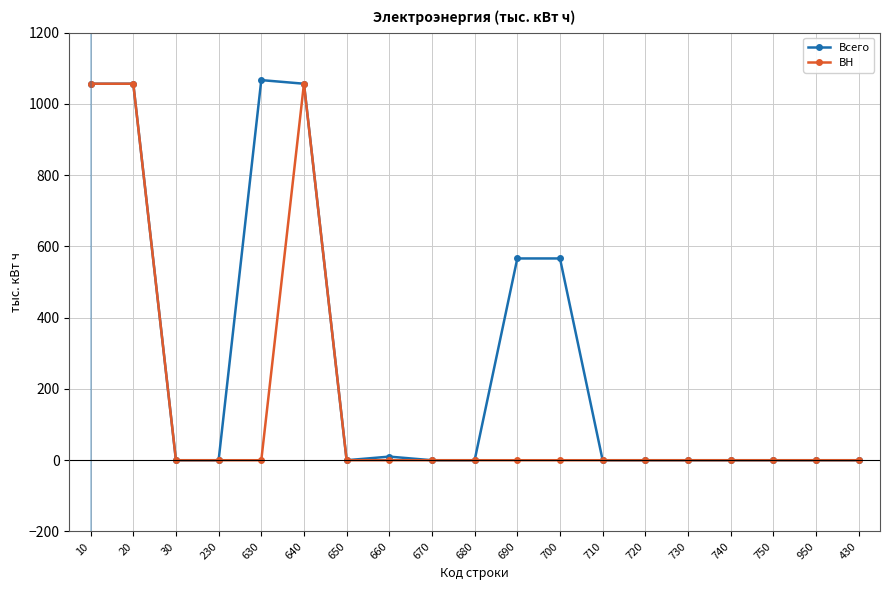

What are all the series names shown in the legend?

Всего, ВН